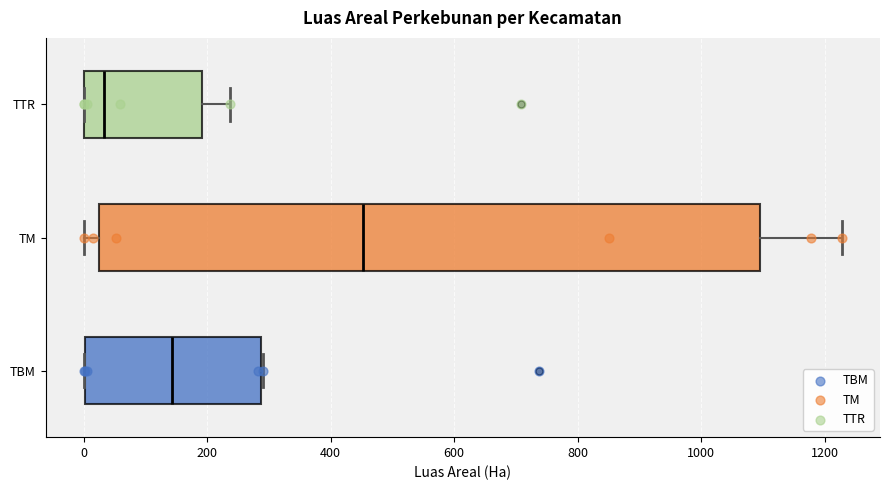

Which box's median line is the furthest to the left?

TTR